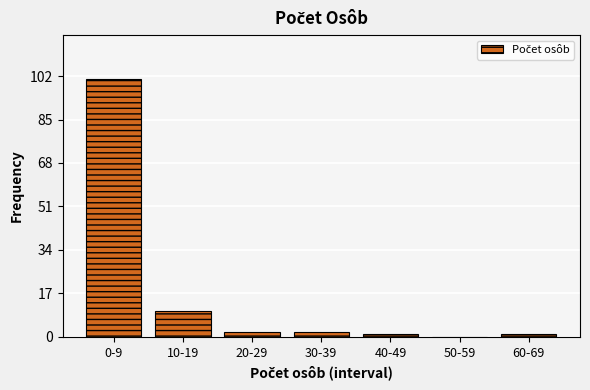

Reading left to right, list all the values displayed in this chart.

0-9=101	10-19=10	20-29=2	30-39=2	40-49=1	50-59=0	60-69=1